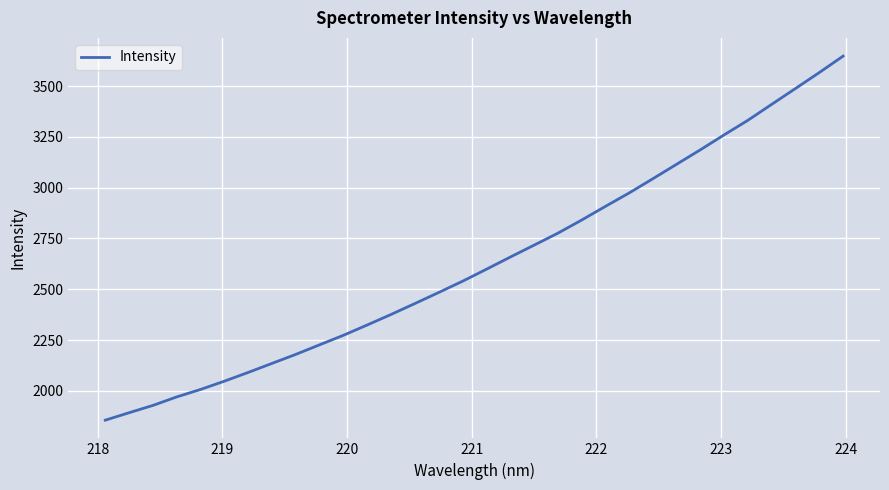

What is the difference between the maximum and minimum values?

1791.9